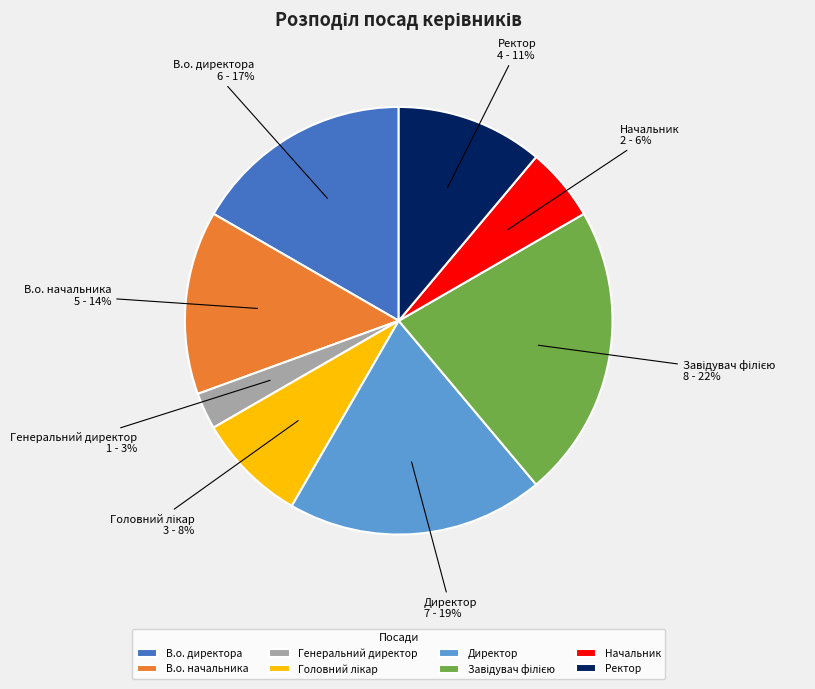

Which slice is the smallest?

Генеральний директор